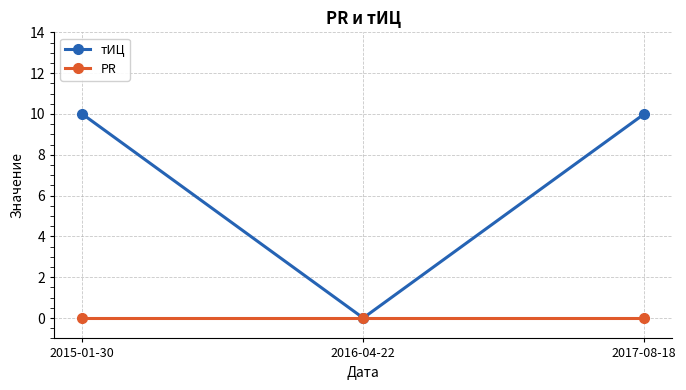

What is the maximum value shown in the chart?

10